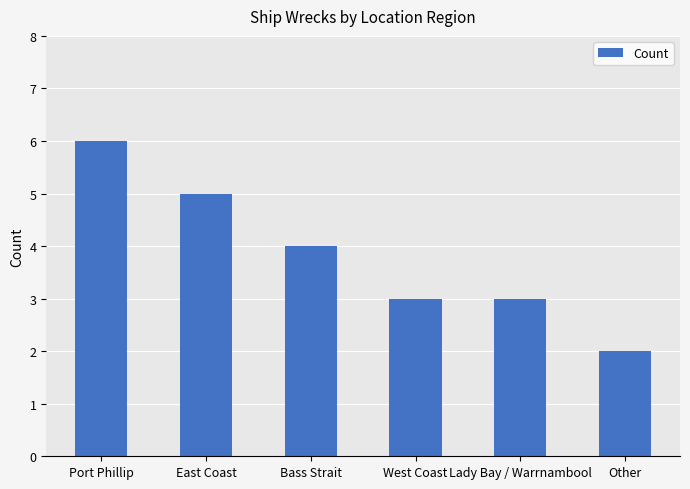

How many bars are there in total?

6